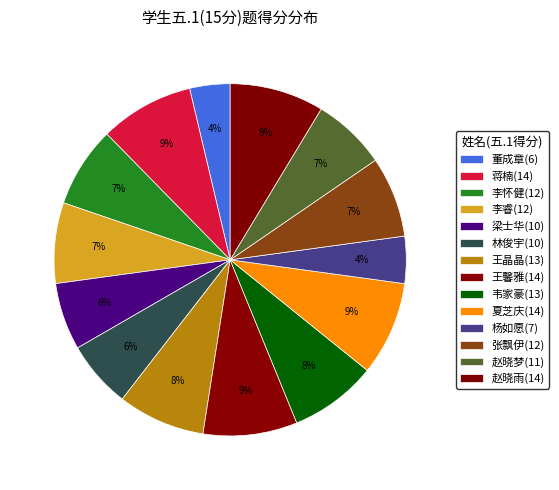

Is there any slice that represents more than half of the pie?

No